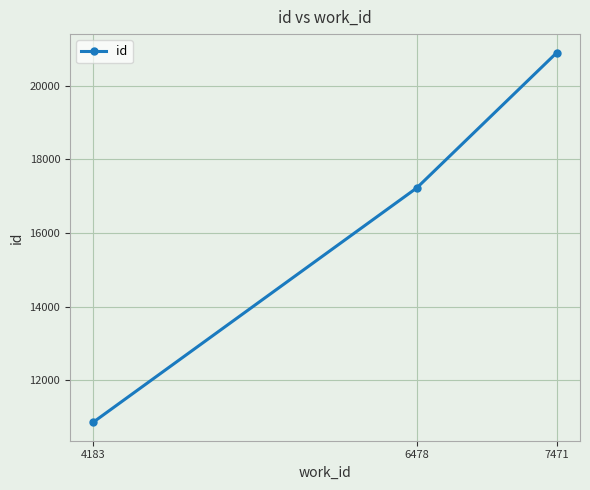

What is the sum of all values?

48982